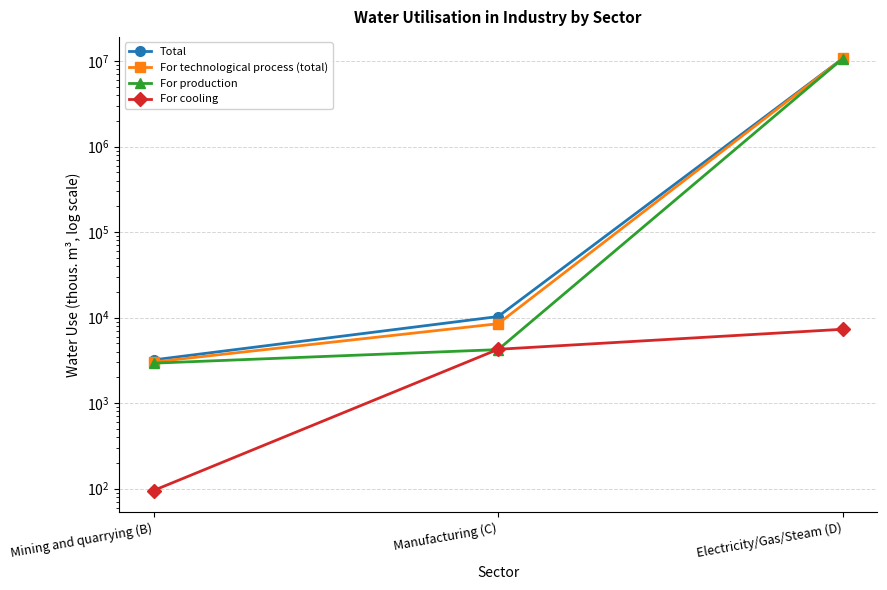

The value of For technological process (total) at Mining and quarrying (B) is 4700. True or false?

False